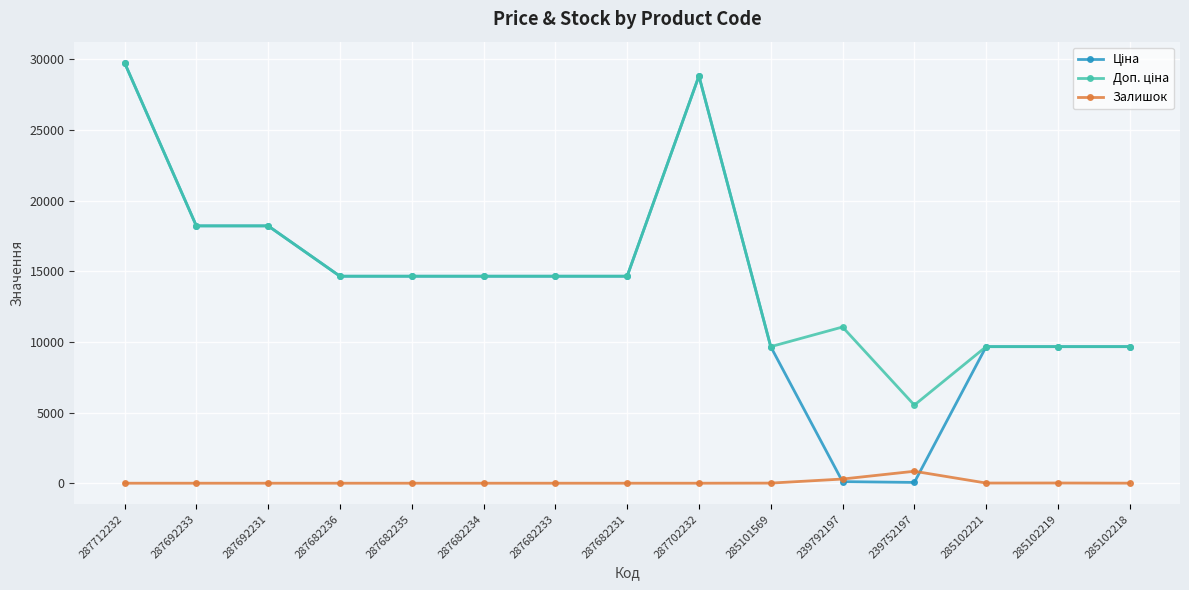

What is the spread (max minus min) of values at 287682236?

14649.6